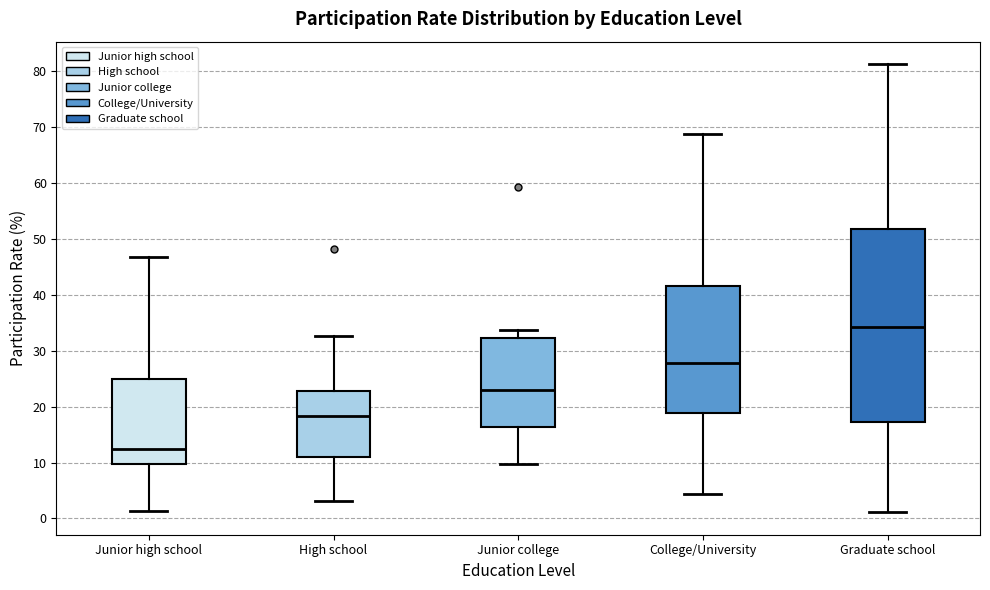

Which box is the tallest, from its lower edge to its upper edge?

Graduate school